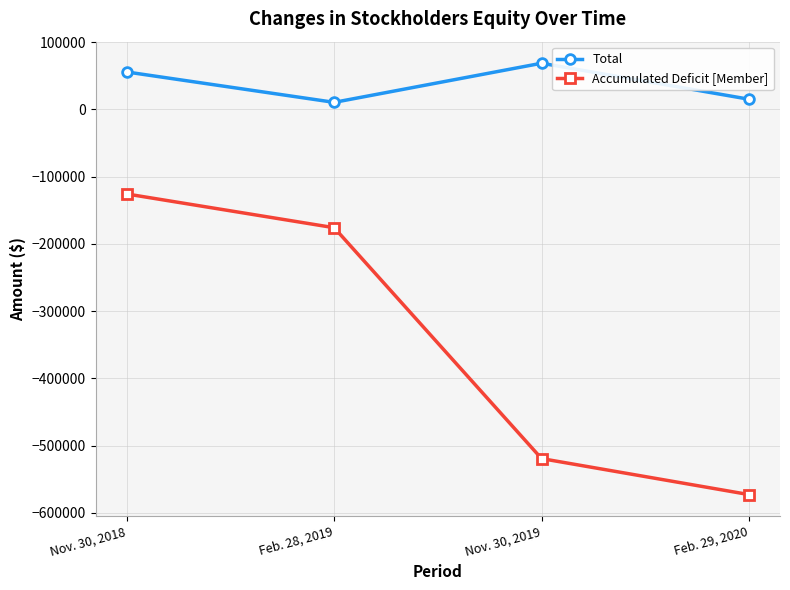

Which series has the widest spread of values?

Accumulated Deficit [Member]